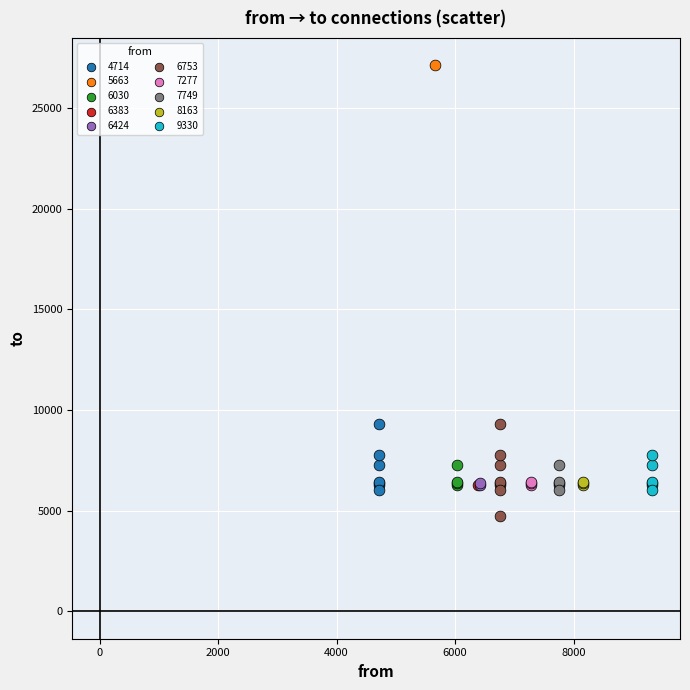

Which series reaches the minimum Y coordinate?

6753